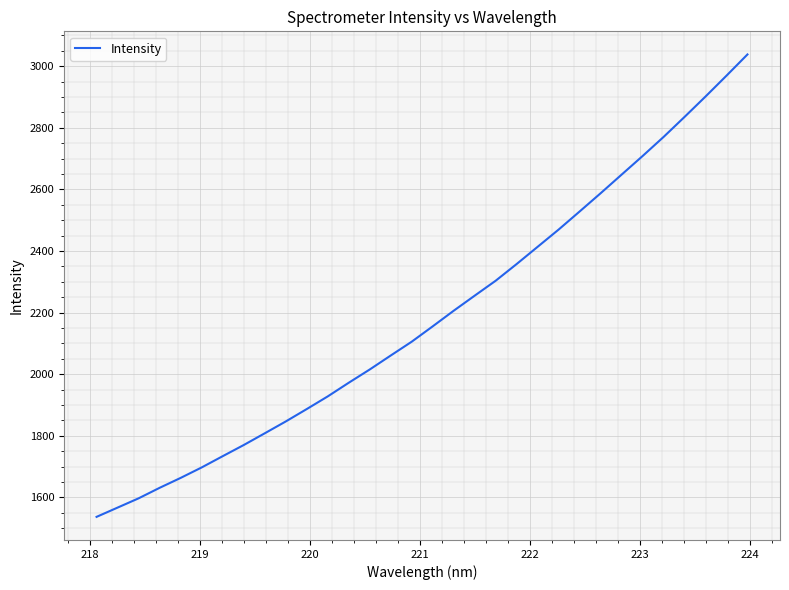

How many series are shown in this chart?

1